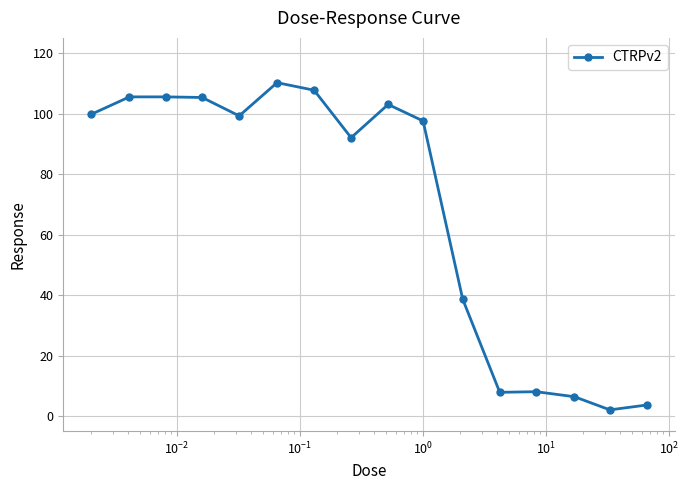

What is the sum of all values?

1092.2